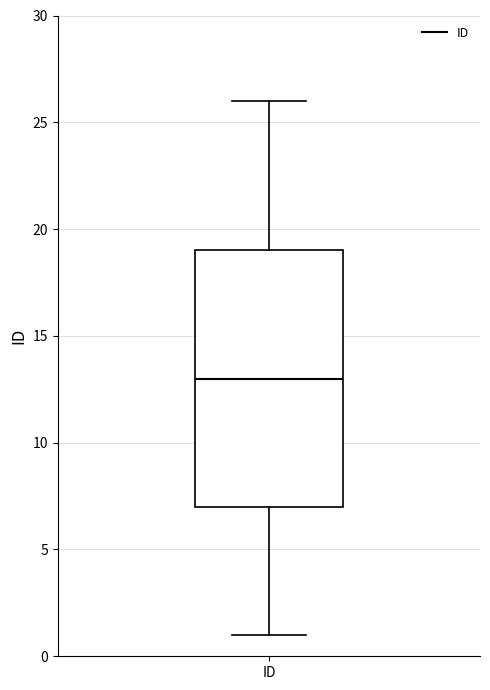

Where does the lower whisker of the box for ID end on the y-axis? The values are not printed on the chart, so give them approximately, as read against the axis.

1